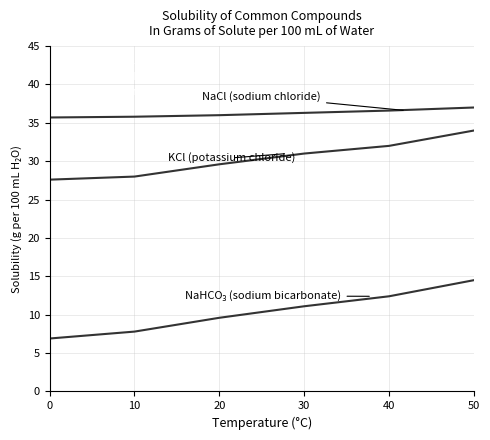

Which category has the highest value in the NaCl (sodium chloride) series?

50